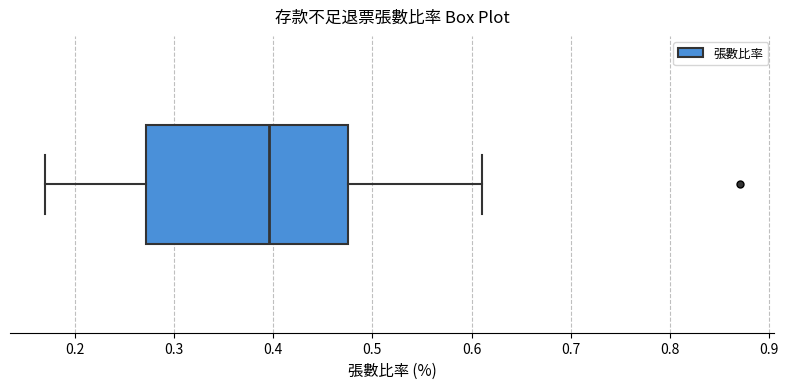

Where is the left edge of the box on the x-axis? The values are not printed on the chart, so give them approximately, as read against the axis.

0.27